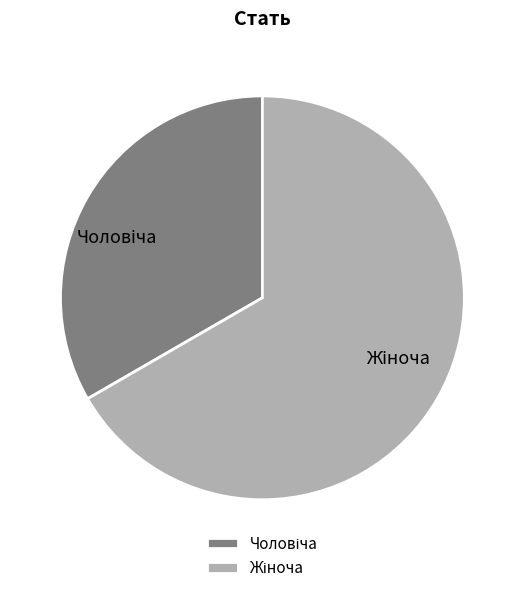

Does any single category account for the majority?

Yes